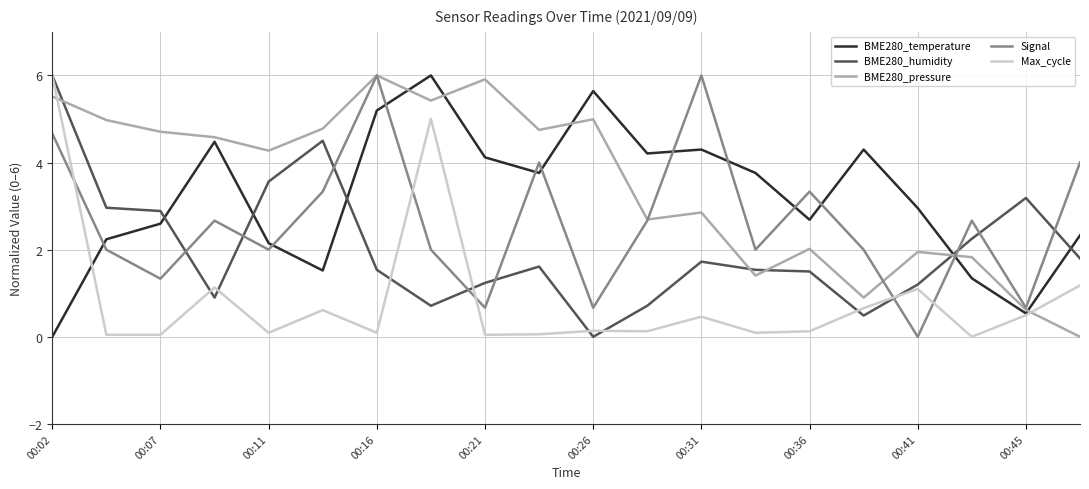

True or false: BME280_temperature and Signal intersect in this chart.

True